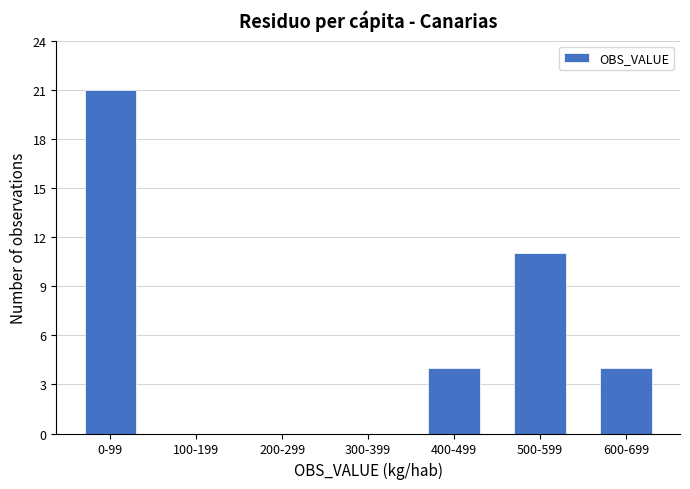

Reading left to right, extract all data points from this chart.

0-99=21	100-199=0	200-299=0	300-399=0	400-499=4	500-599=11	600-699=4